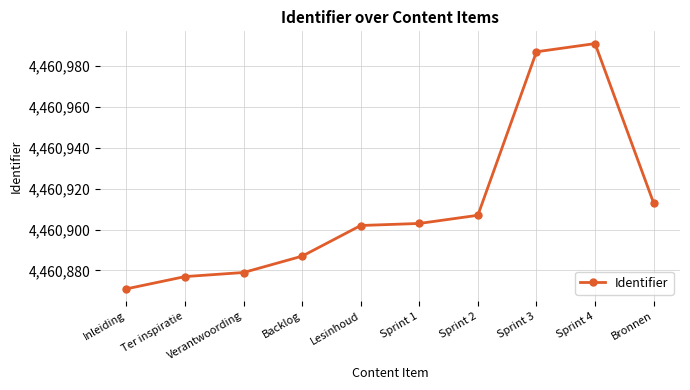

True or false: there are more than 2 points higher than both neighbors.

False